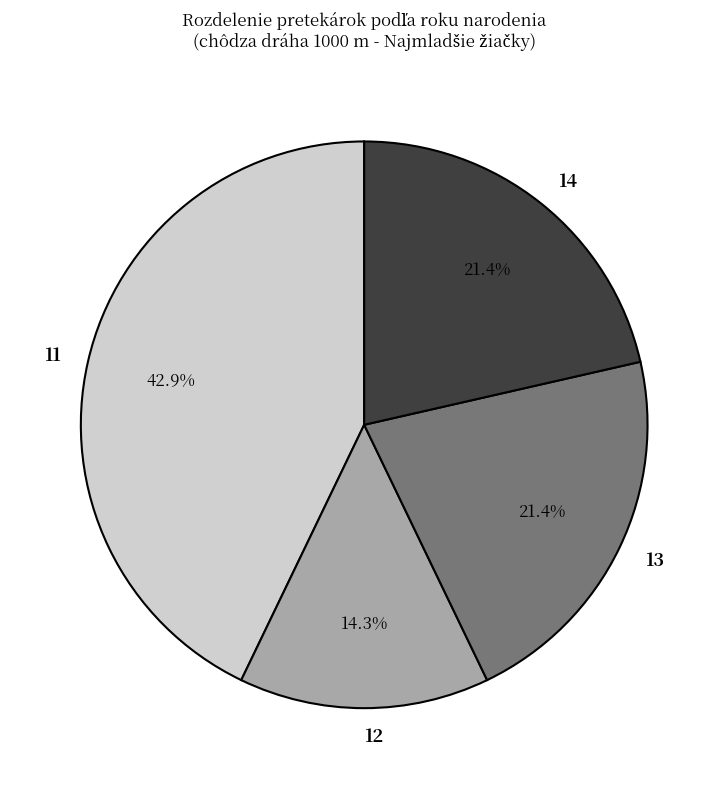

Which has a higher value, 13 or 12?

13